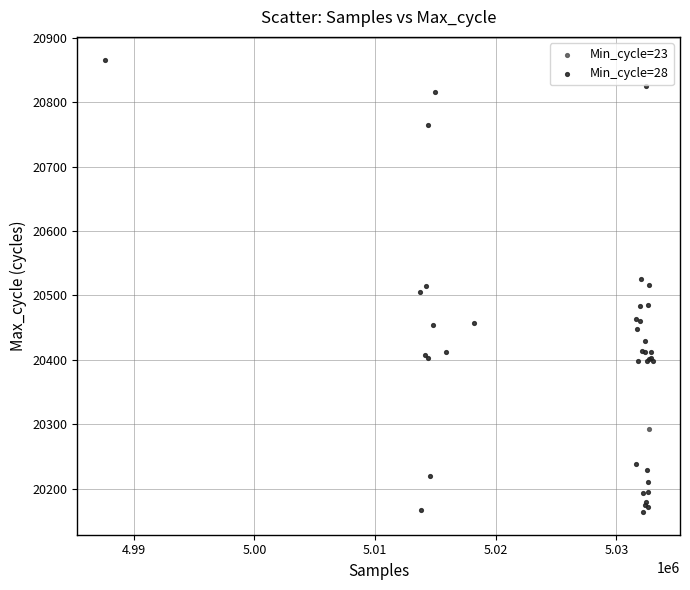

What are all the series names shown in the legend?

Min_cycle=23, Min_cycle=28